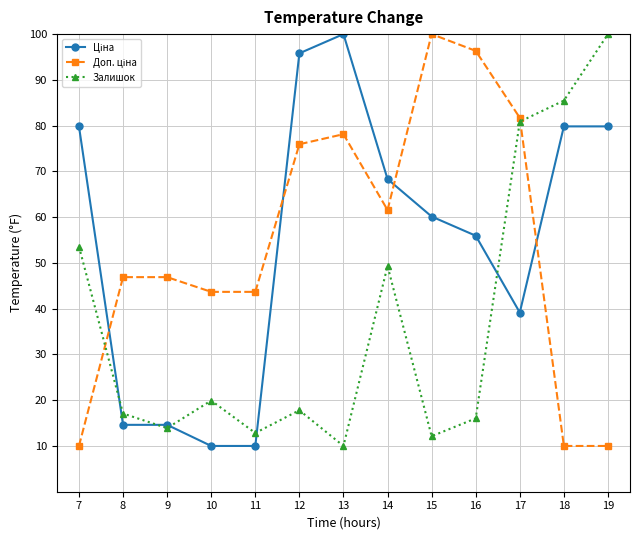

At which category is the sum across all series the highest?

17